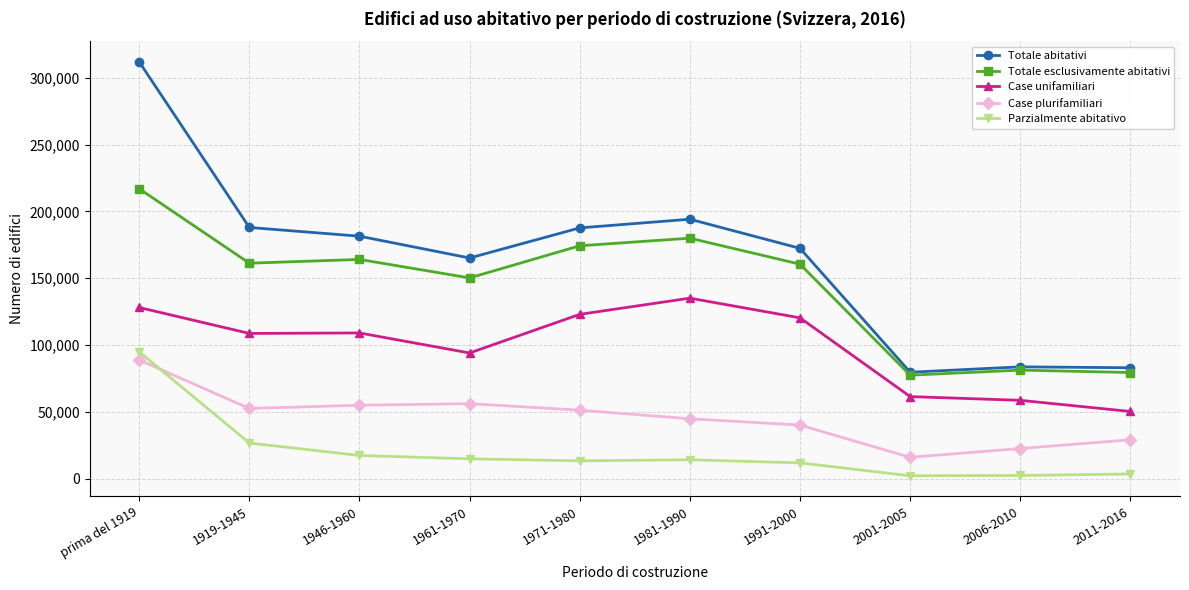

At which label does Parzialmente abitativo first exceed 14194?

prima del 1919